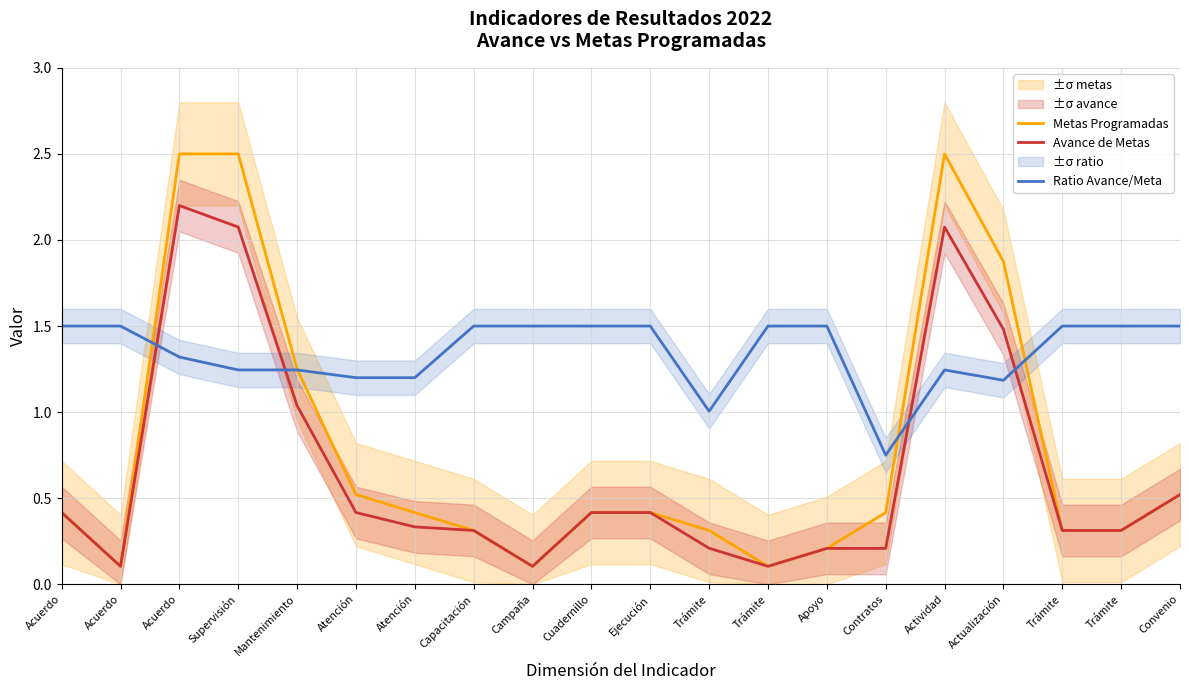

In Metas Programadas, how many points are lower than both neighbors (excluding endpoints)?

3